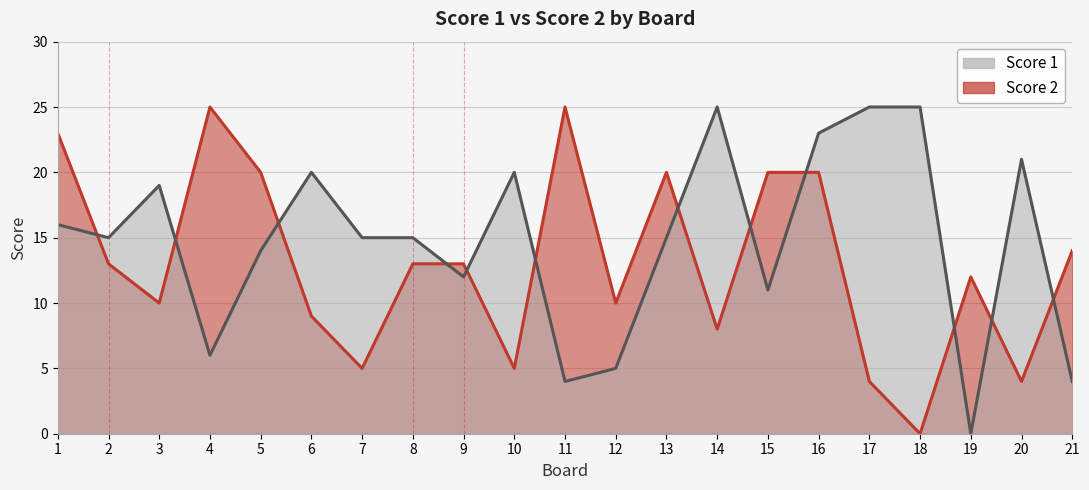

Reading left to right, list all the values displayed in this chart.

Score 1: 1=16	2=15	3=19	4=6	5=14	6=20	7=15	8=15	9=12	10=20	11=4	12=5	13=15	14=25	15=11	16=23	17=25	18=25	19=0	20=21	21=4
Score 2: 1=23	2=13	3=10	4=25	5=20	6=9	7=5	8=13	9=13	10=5	11=25	12=10	13=20	14=8	15=20	16=20	17=4	18=0	19=12	20=4	21=14